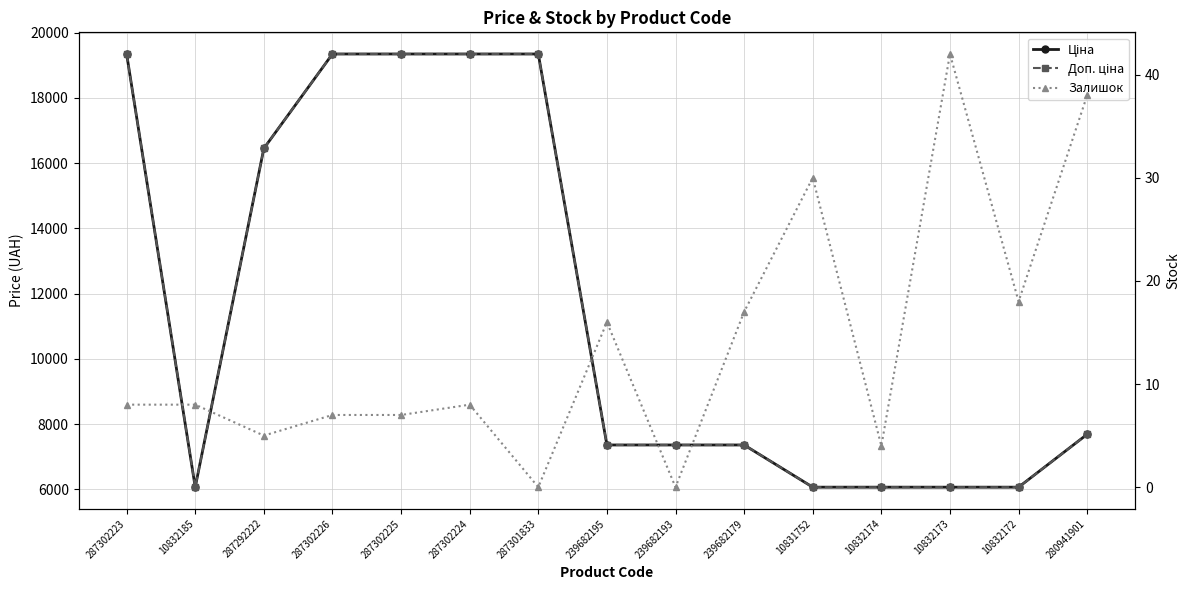

Is it true that Доп. ціна equals 6067.2 at 10832185?

True